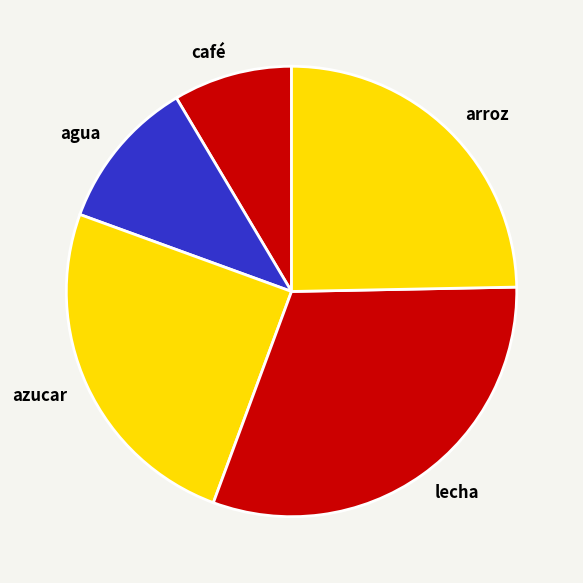

The café slice represents 9% of the pie. True or false?

True